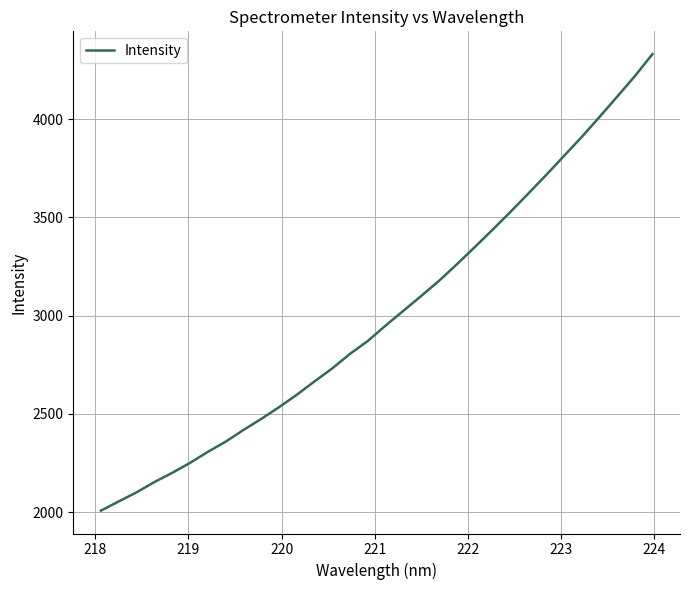

What is the smallest value displayed?

2007.8